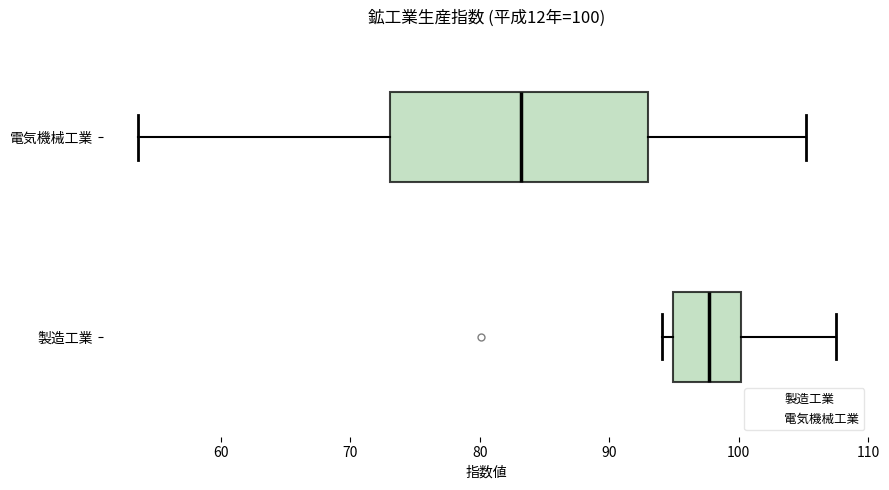

Comparing the boxes themselves (not the whiskers), which one is the widest?

電気機械工業